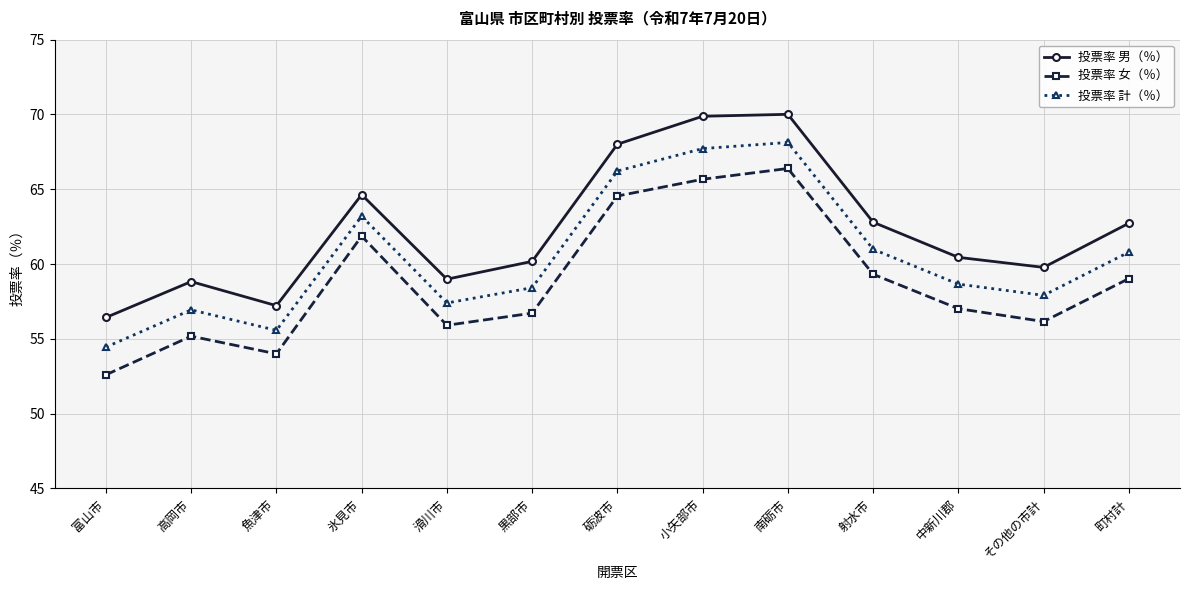

How many lines are shown in the chart?

3